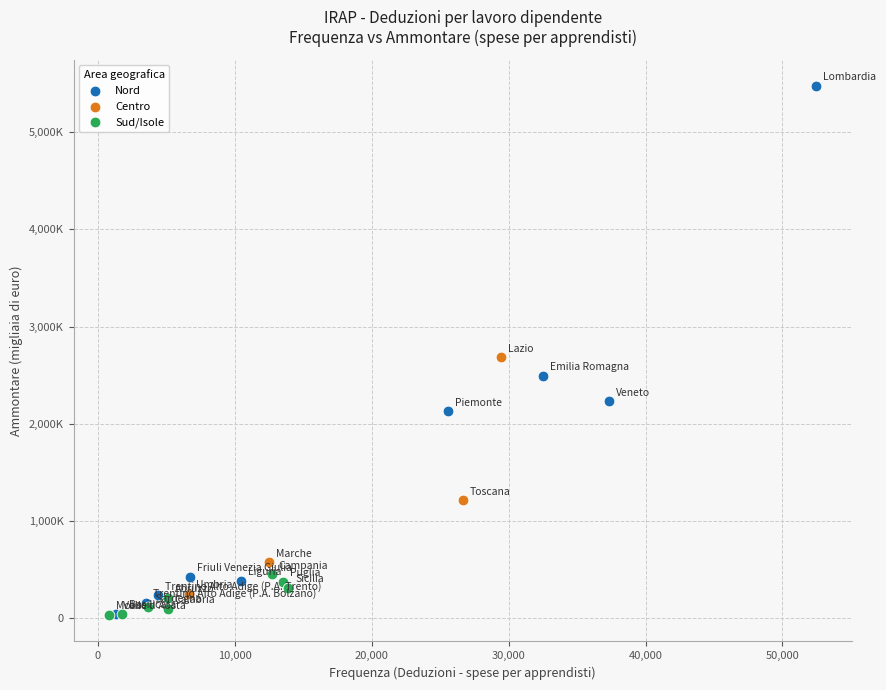

What are all the series names shown in the legend?

Nord, Centro, Sud/Isole